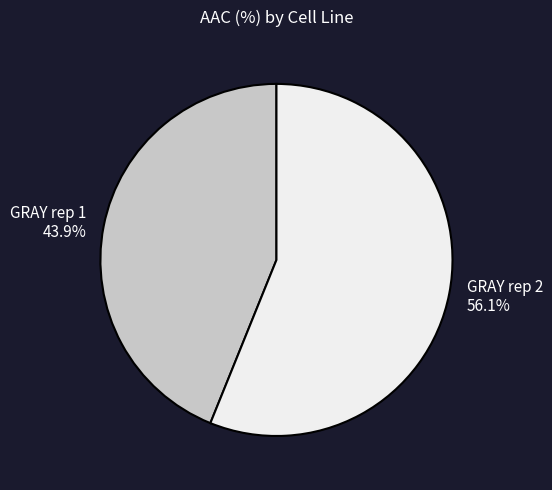

Is GRAY rep 2 the majority of the pie?

Yes